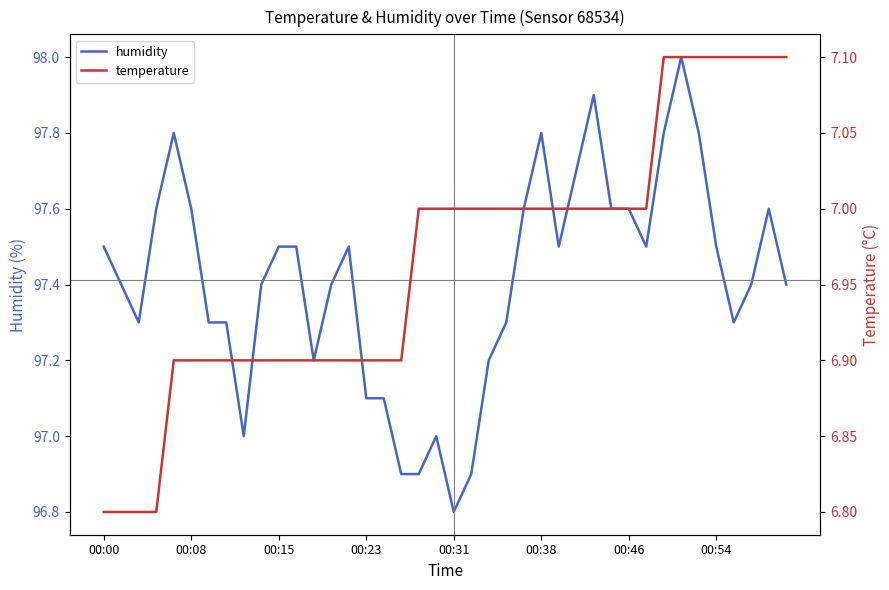

The humidity series shows 158.3 at 00:23. True or false?

False